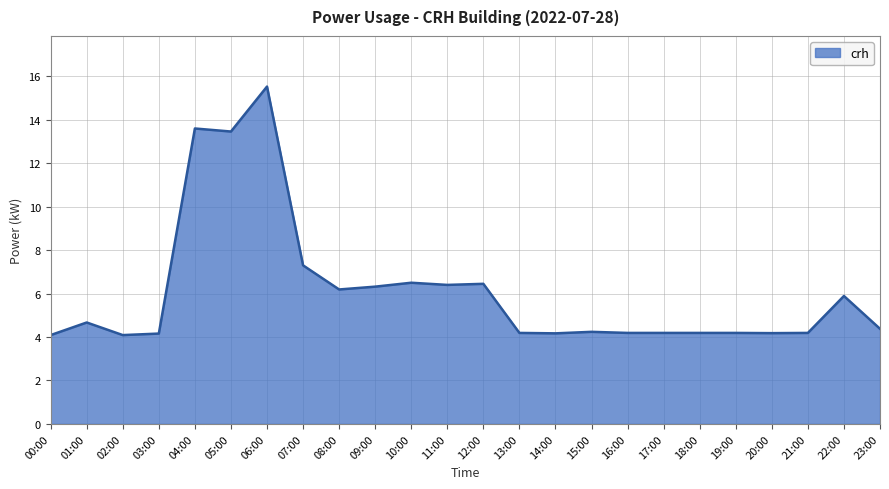

True or false: the data shows 1.4 at 02:00.

False